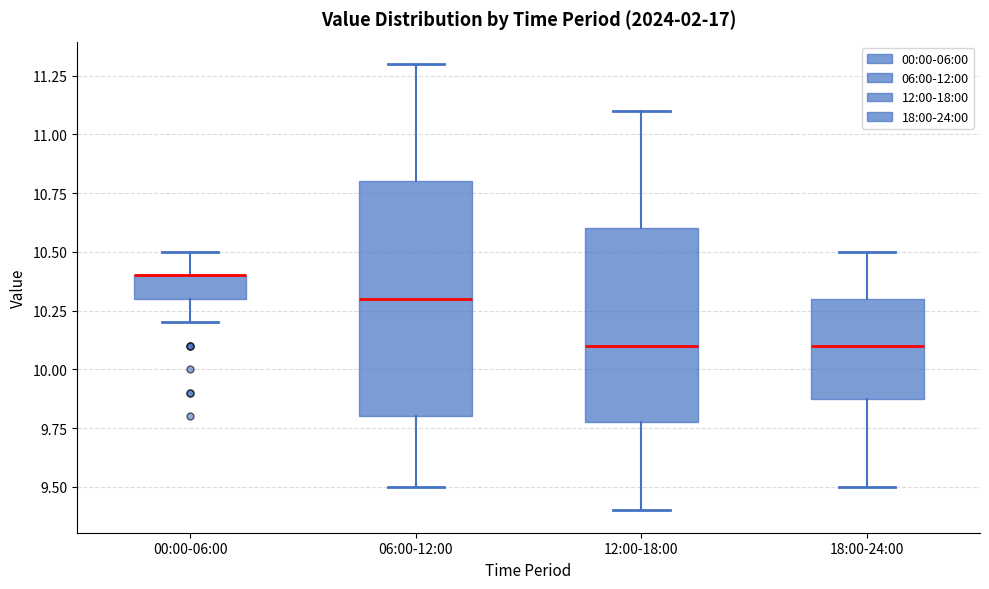

Comparing the boxes themselves (not the whiskers), which one is the tallest?

06:00-12:00